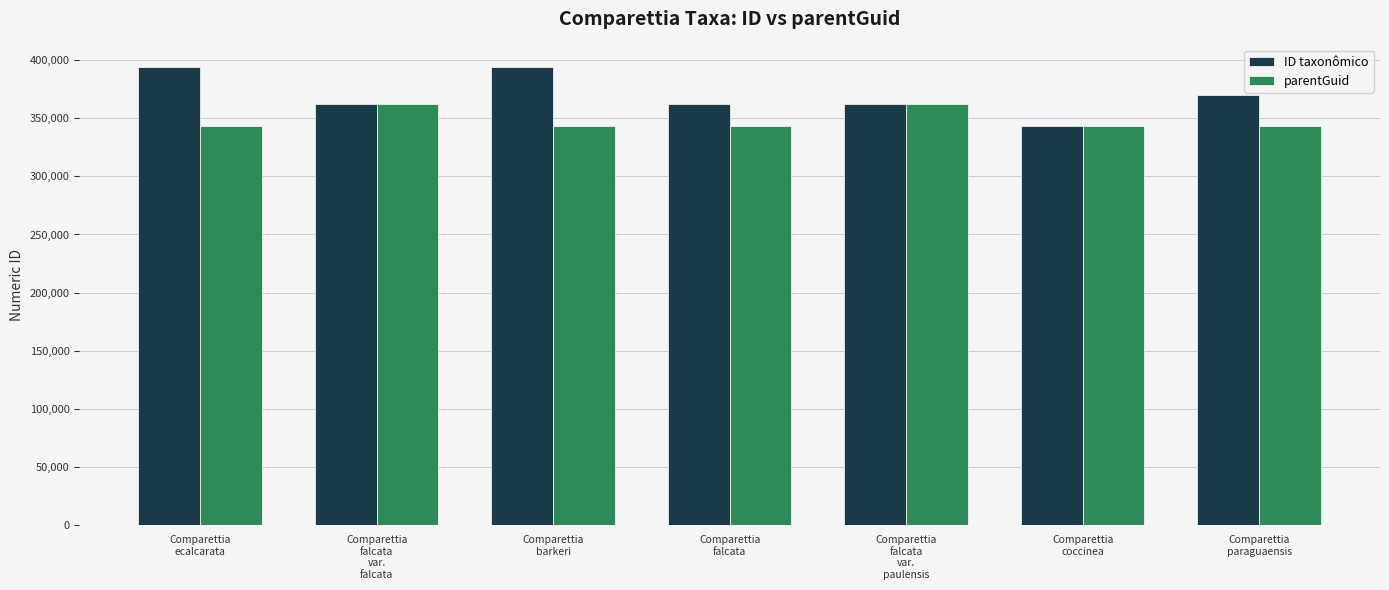

What is the greatest value displayed?

393605